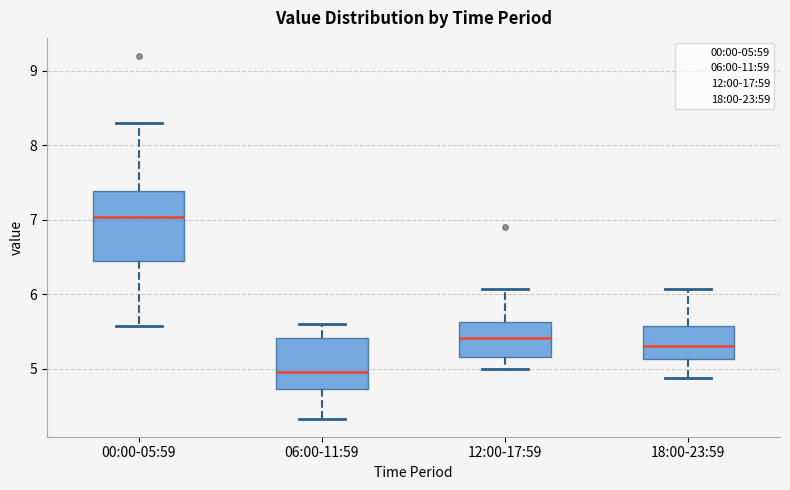

Reading left to right, read every box against the y-axis: the position of its median line, the range the box covers, and the ends of its whiskers. The values are not printed on the chart, so give them approximately, as read against the axis.

00:00-05:59: median 7.0, box 6.4 to 7.4, whiskers 5.6 to 8.3
06:00-11:59: median 5.0, box 4.7 to 5.4, whiskers 4.3 to 5.6
12:00-17:59: median 5.4, box 5.2 to 5.6, whiskers 5.0 to 6.1
18:00-23:59: median 5.3, box 5.1 to 5.6, whiskers 4.9 to 6.1